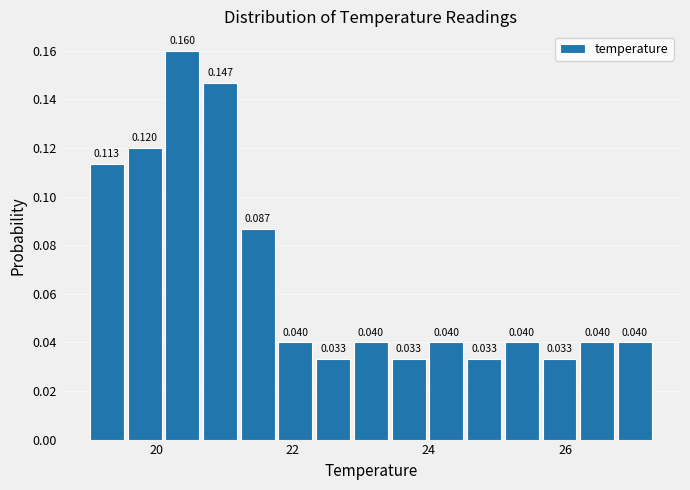

Read against the x-axis, roughly where is the centre of the tallest bar?

20.4